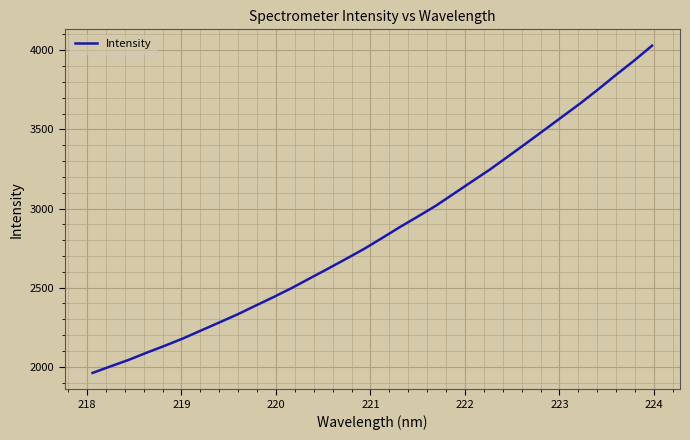

What is the difference between the maximum and minimum values?

2067.8